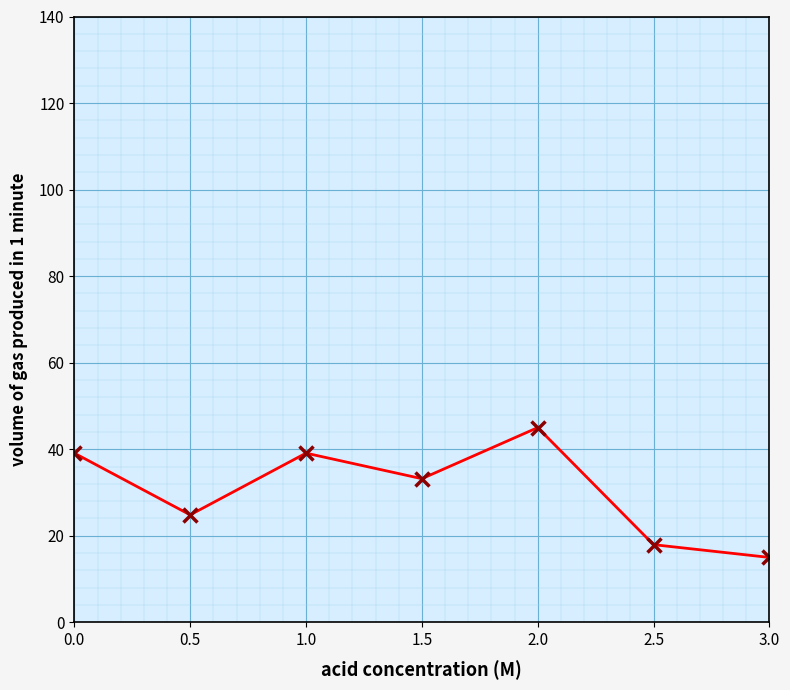

The chart shows a value of 24.8 at 0.5. True or false?

True